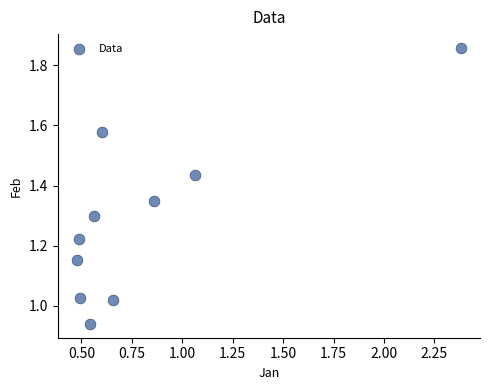

What is the average X value?

0.8